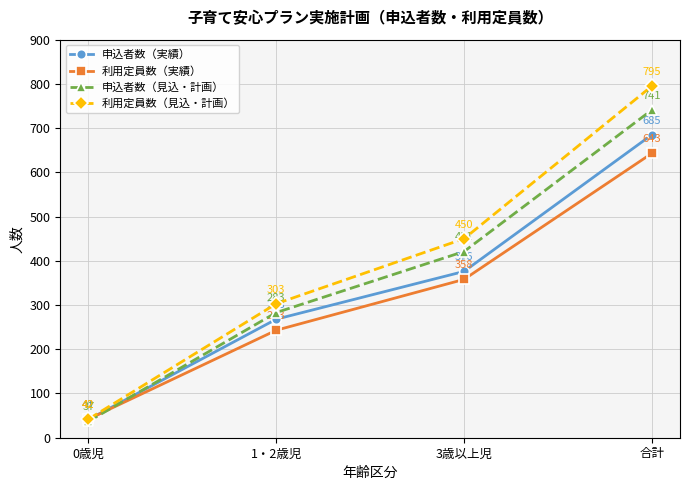

Reading left to right, extract all data points from this chart.

申込者数（実績）: 0歳児=41	1・2歳児=268	3歳以上児=376	合計=685
利用定員数（実績）: 0歳児=42	1・2歳児=243	3歳以上児=358	合計=643
申込者数（見込・計画）: 0歳児=37	1・2歳児=283	3歳以上児=421	合計=741
利用定員数（見込・計画）: 0歳児=42	1・2歳児=303	3歳以上児=450	合計=795